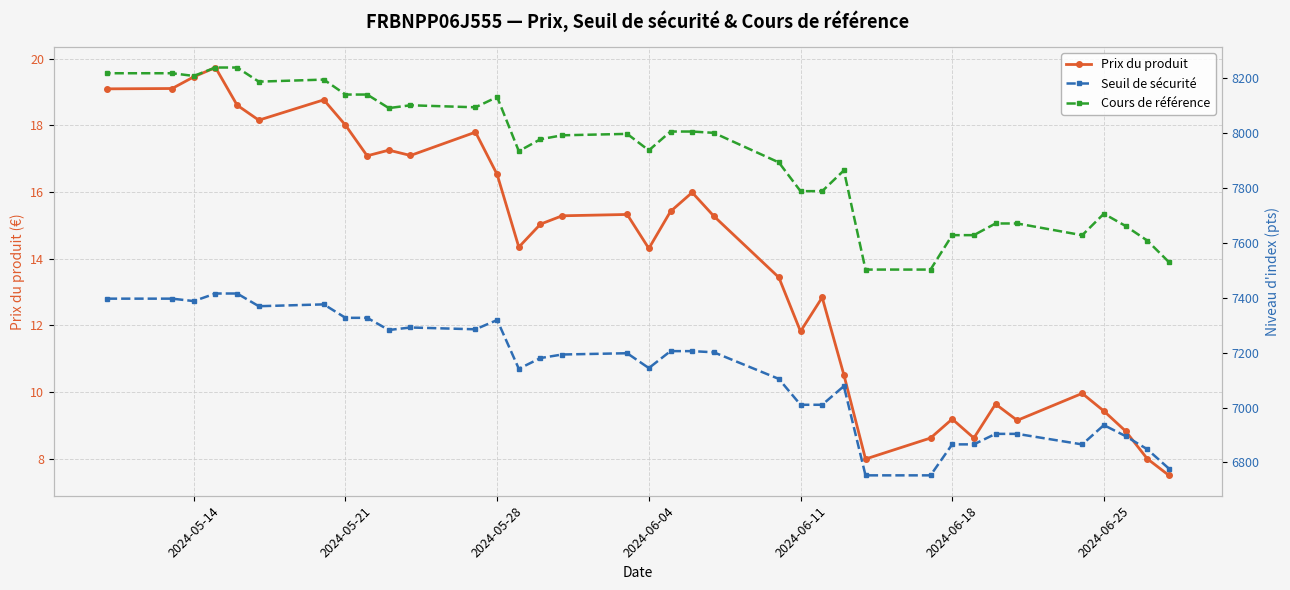

What is the minimum value for Prix du produit?

7.5